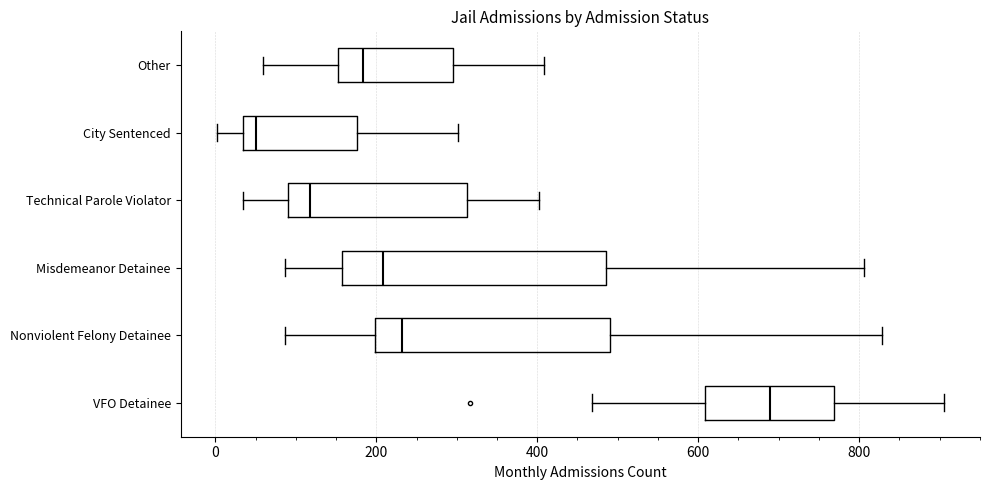

Reading bottom to top, transcribe this box plot: for each box, give where its median line is, the range the box spans, and where its two whiskers end, as read against the x-axis. The values are not printed on the chart, so give them approximately, as read against the axis.

VFO Detainee: median 680, box 600 to 760, whiskers 460 to 900
Nonviolent Felony Detainee: median 240, box 200 to 500, whiskers 80 to 820
Misdemeanor Detainee: median 200, box 160 to 480, whiskers 80 to 800
Technical Parole Violator: median 120, box 100 to 320, whiskers 40 to 400
City Sentenced: median 60, box 40 to 180, whiskers 0 to 300
Other: median 180, box 160 to 300, whiskers 60 to 400